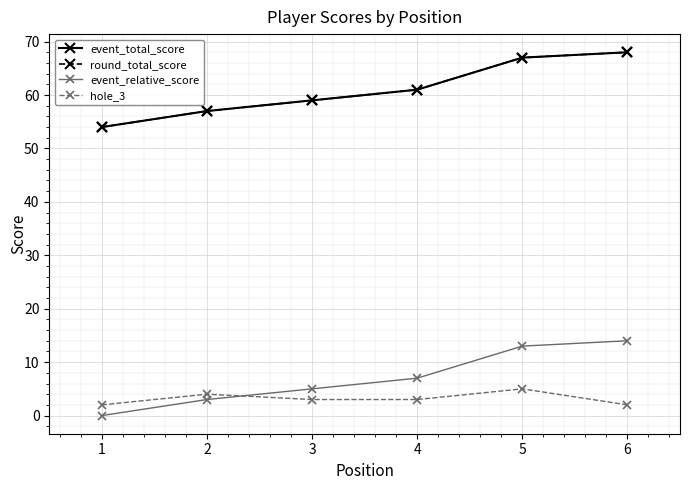

Which series has the largest total across all categories?

event_total_score